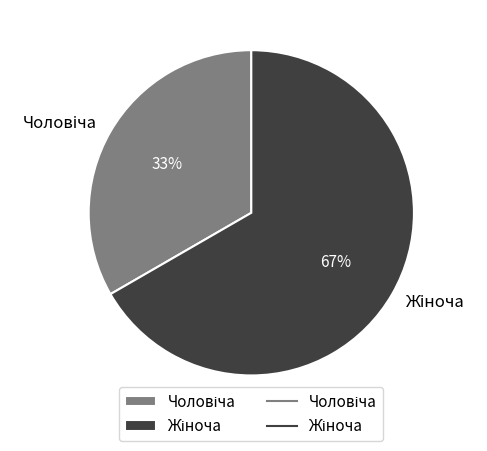

Does any single category account for the majority?

Yes